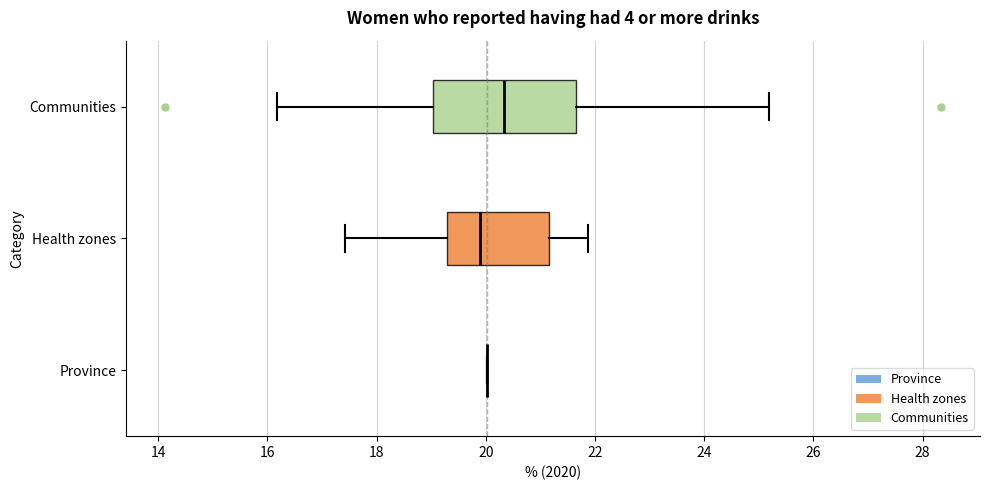

Comparing the boxes themselves (not the whiskers), which one is the widest?

Communities